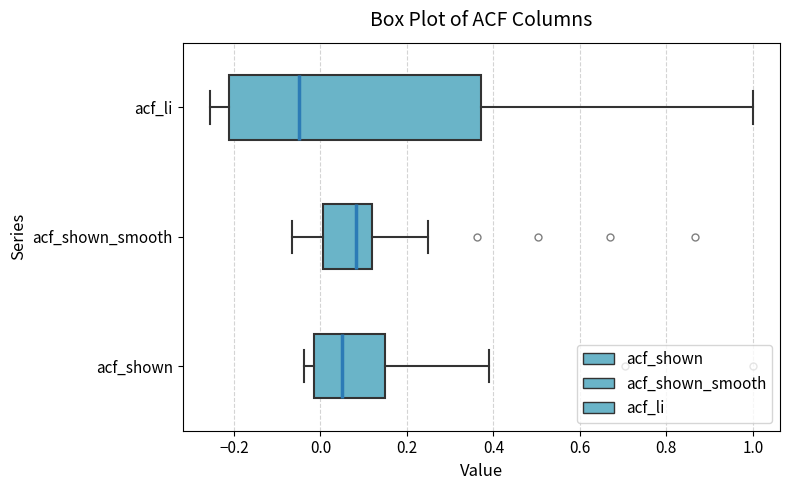

Which box has the furthest to the right median line?

acf_shown_smooth